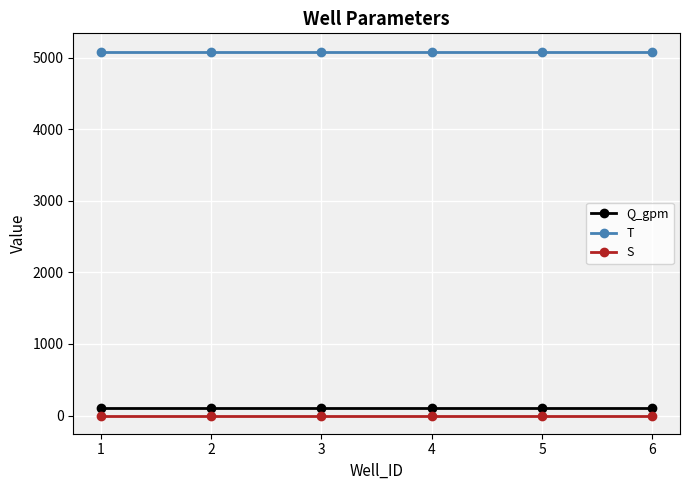

Which series has the largest total across all categories?

T